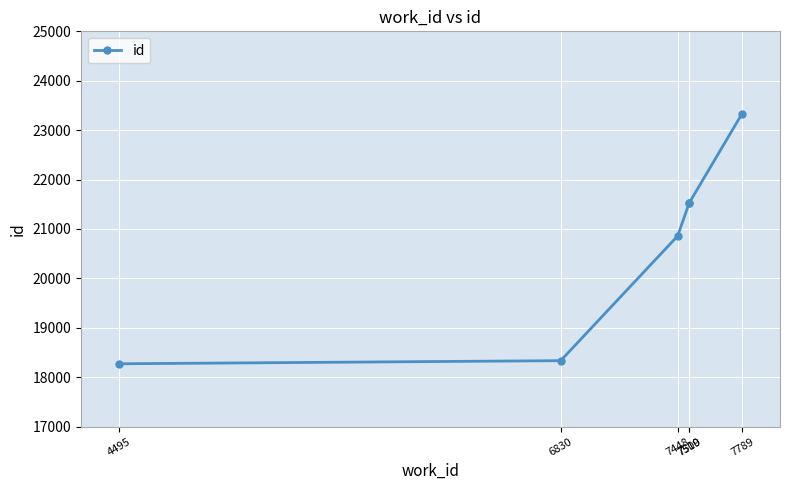

What is the change in value from 6830 to 7448?

+2523